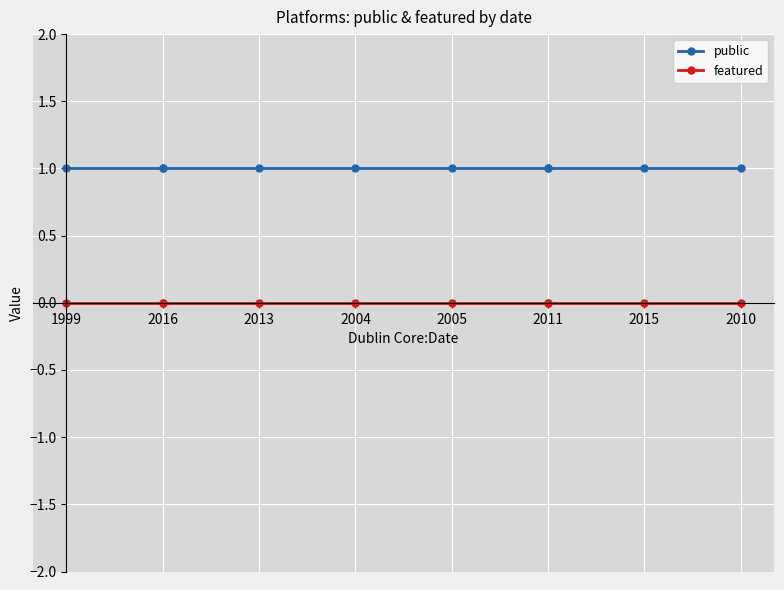

What is the difference between the highest and lowest values at 1999?

1